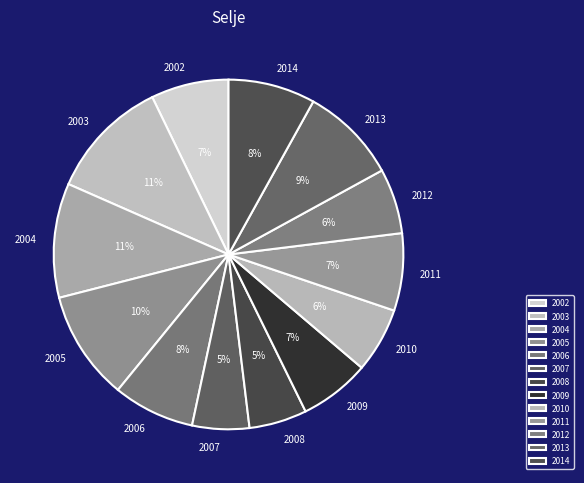

To the nearest percent, what percentage of the pie is 2005?

10%